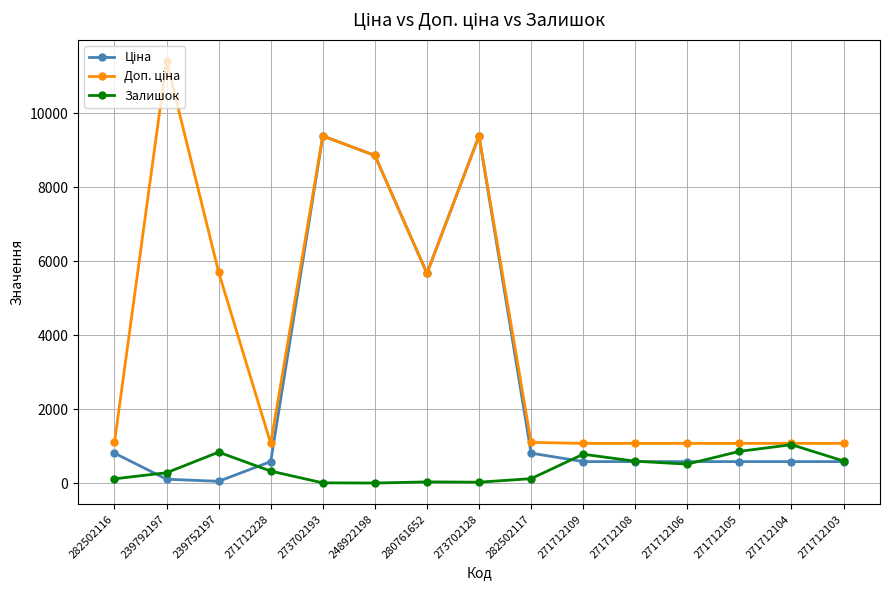

At how many categories does at least one series exceed 8556?

4